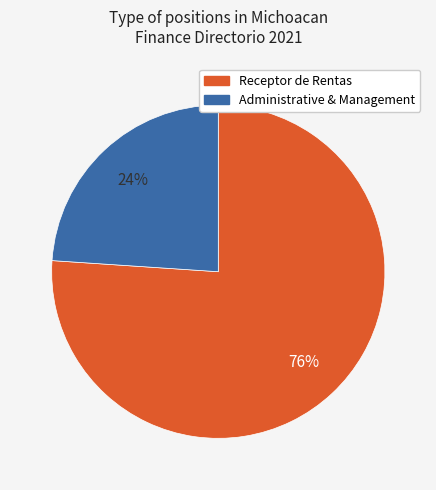

Count the number of slices in the pie.

2